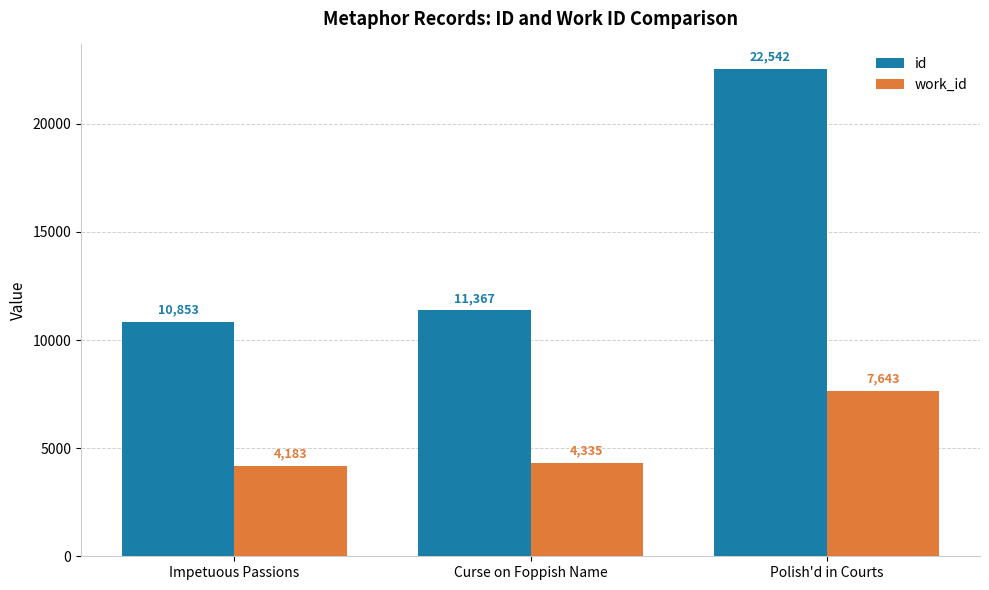

How many data points does each series have?

3